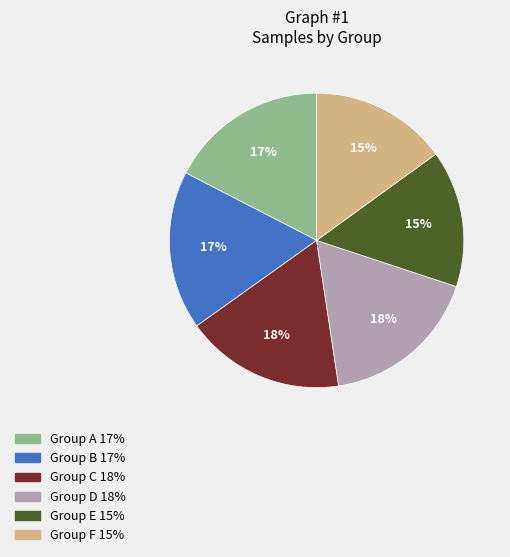

The Group C 18% slice represents 12% of the pie. True or false?

False